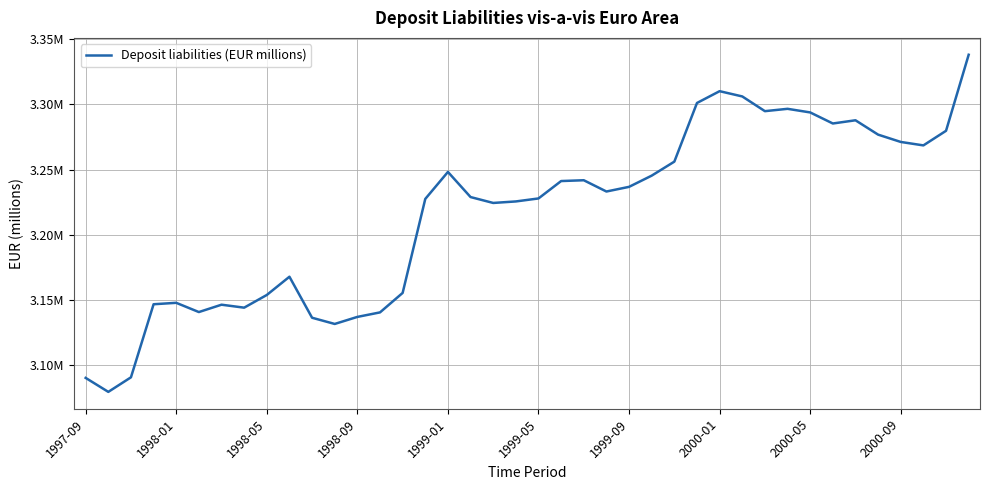

Does the chart display data point markers on the line(s)?

No